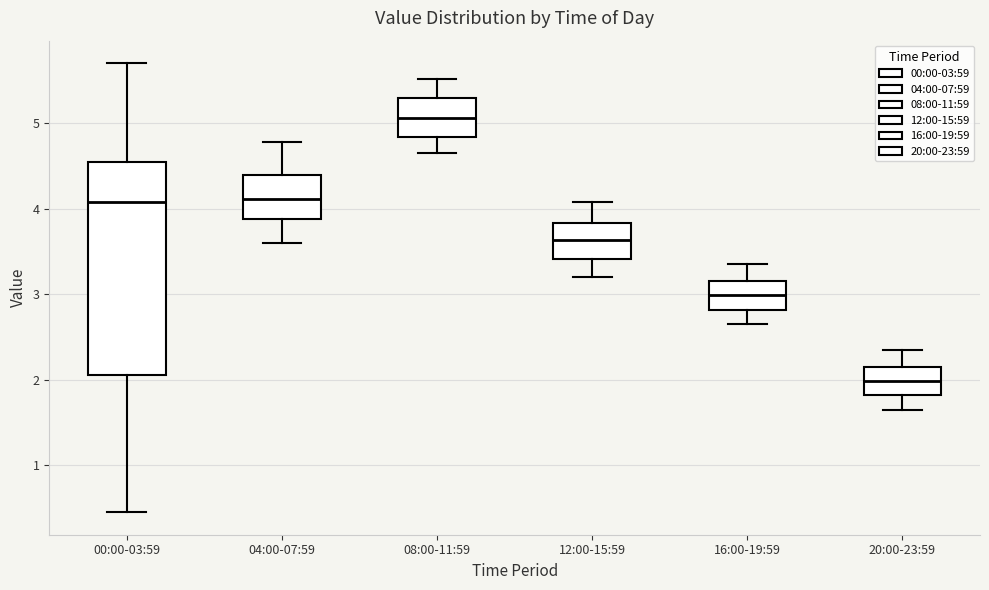

Reading left to right, read every box against the y-axis: the position of its median line, the range the box covers, and the ends of its whiskers. The values are not printed on the chart, so give them approximately, as read against the axis.

00:00-03:59: median 4.1, box 2.1 to 4.6, whiskers 0.5 to 5.7
04:00-07:59: median 4.1, box 3.9 to 4.4, whiskers 3.6 to 4.8
08:00-11:59: median 5.1, box 4.8 to 5.3, whiskers 4.7 to 5.5
12:00-15:59: median 3.6, box 3.4 to 3.8, whiskers 3.2 to 4.1
16:00-19:59: median 3.0, box 2.8 to 3.2, whiskers 2.7 to 3.4
20:00-23:59: median 2.0, box 1.8 to 2.2, whiskers 1.7 to 2.4